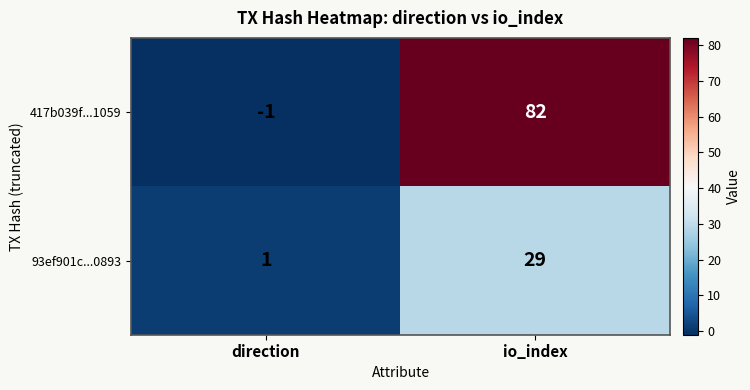

Reading left to right, transcribe all the data shown in this chart.

417b039f...1059: -1	82
93ef901c...0893: 1	29